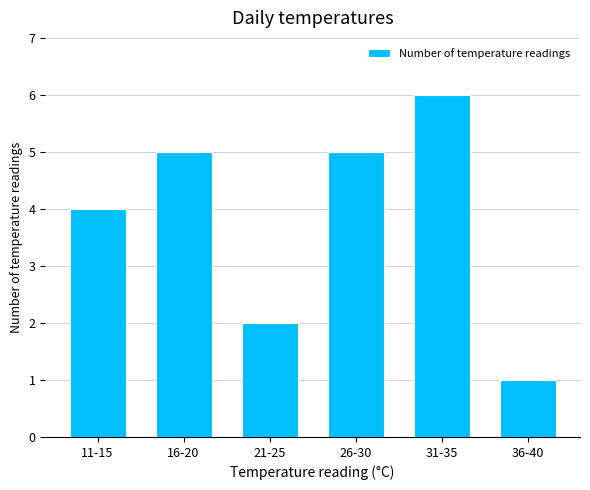

Reading right to left, list all the values displayed in this chart.

1	6	5	2	5	4